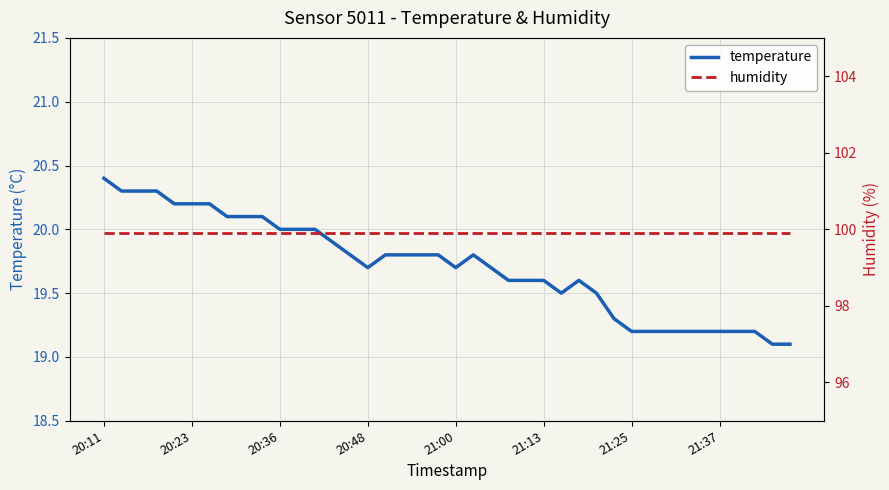

True or false: temperature has more than 0 interior local peaks.

True